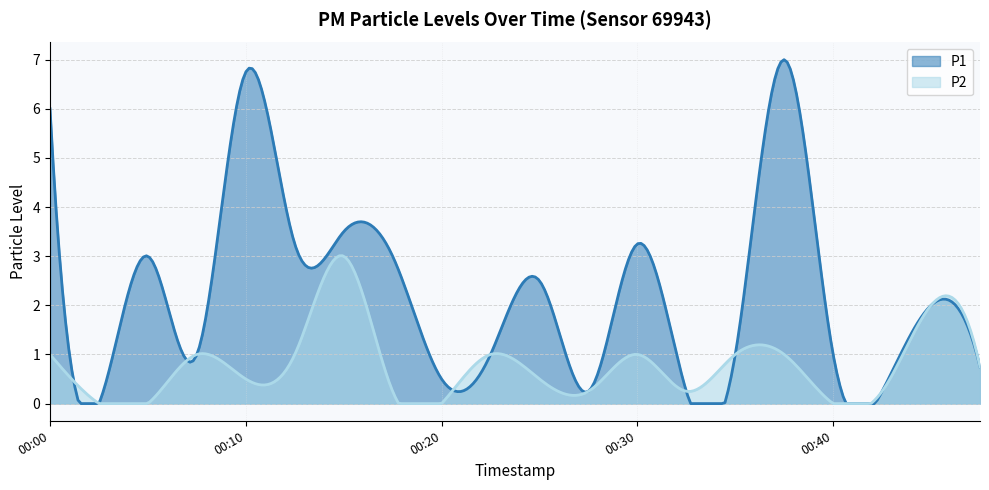

Between 00:13 and 00:03, which is larger?

00:13